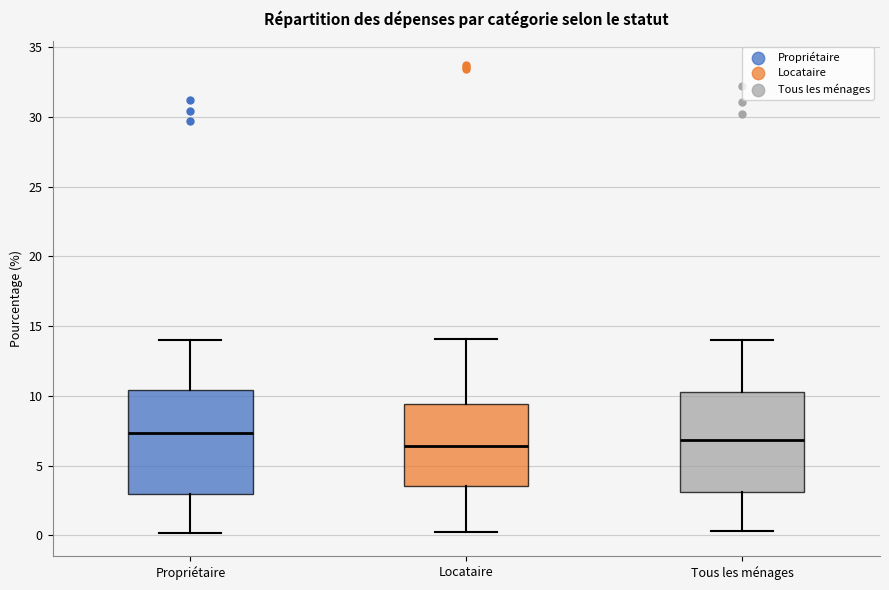

Where is the upper edge of the box for Propriétaire on the y-axis? The values are not printed on the chart, so give them approximately, as read against the axis.

10.5